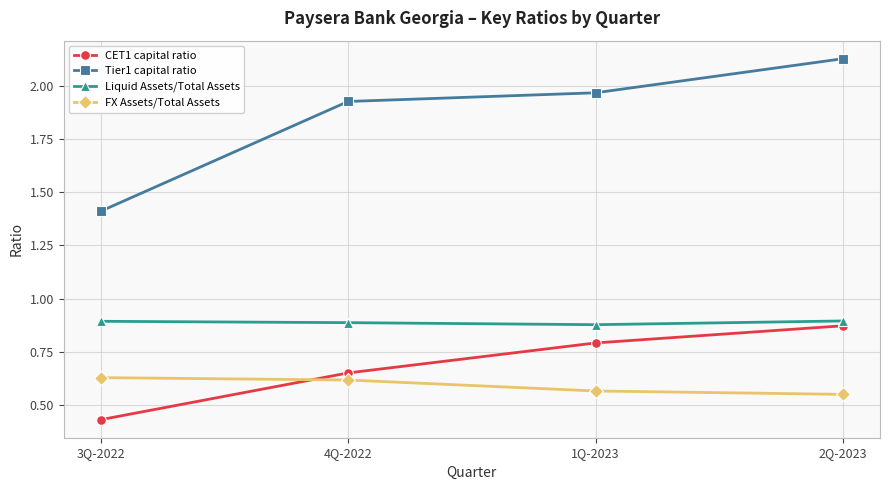

The CET1 capital ratio series shows 0.3 at 1Q-2023. True or false?

False